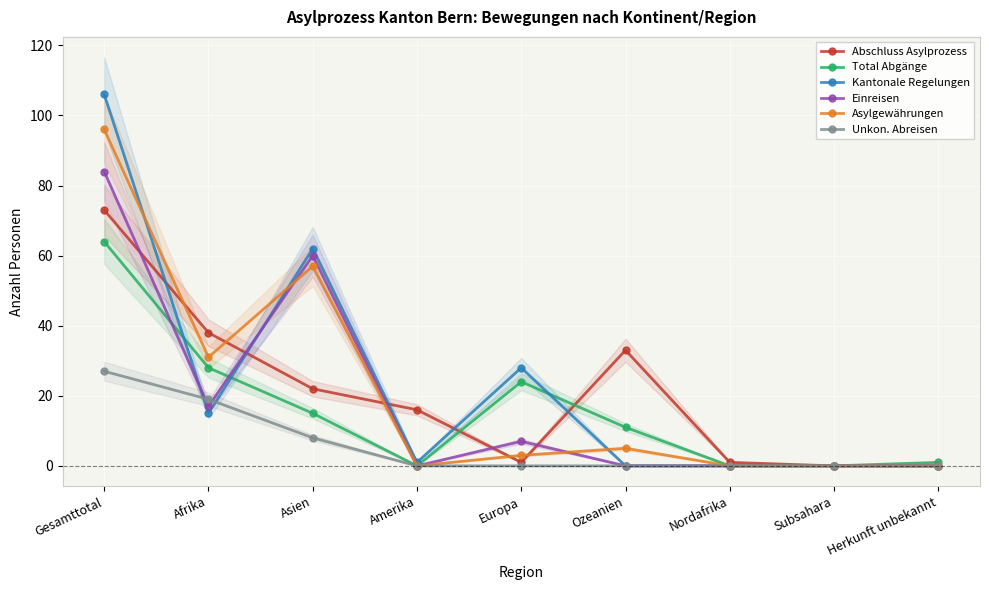

The value of Abschluss Asylprozess at Europa is 1. True or false?

True